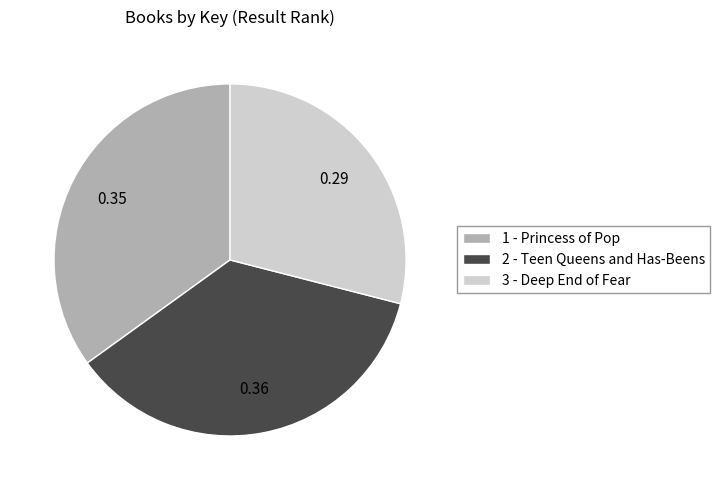

Is it true that 1 - Princess of Pop is 24% of the pie?

False